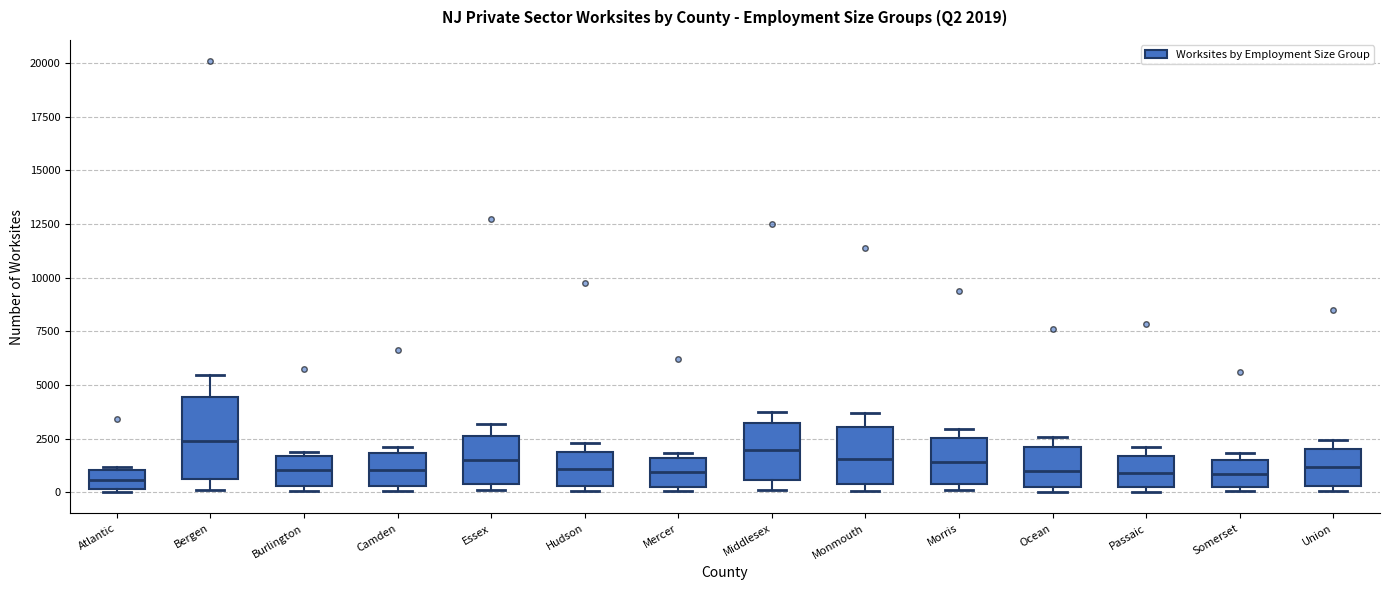

Which box is the tallest, from its lower edge to its upper edge?

Bergen